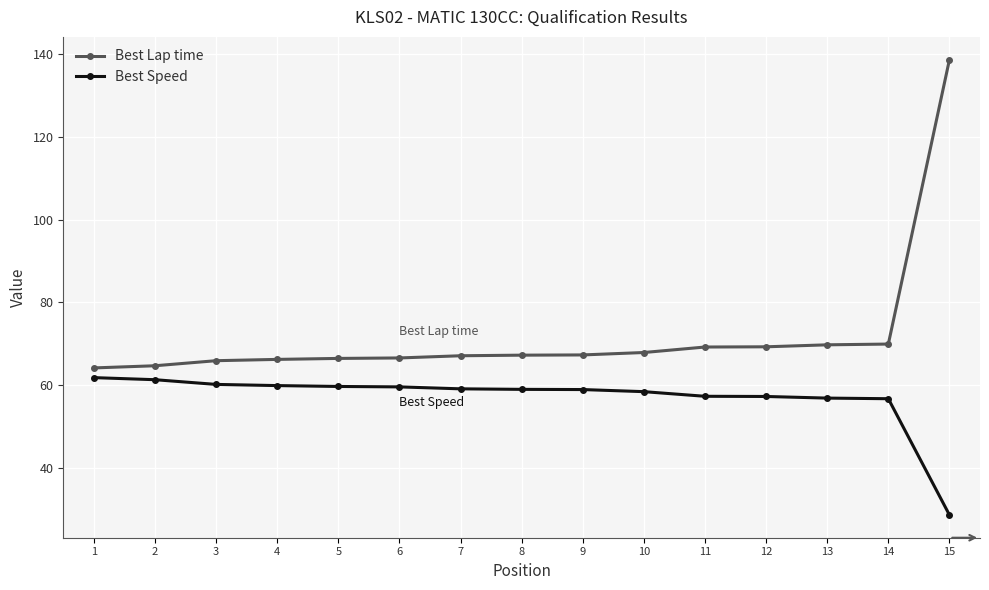

True or false: Best Lap time has a value of 66.4 at 5.

True